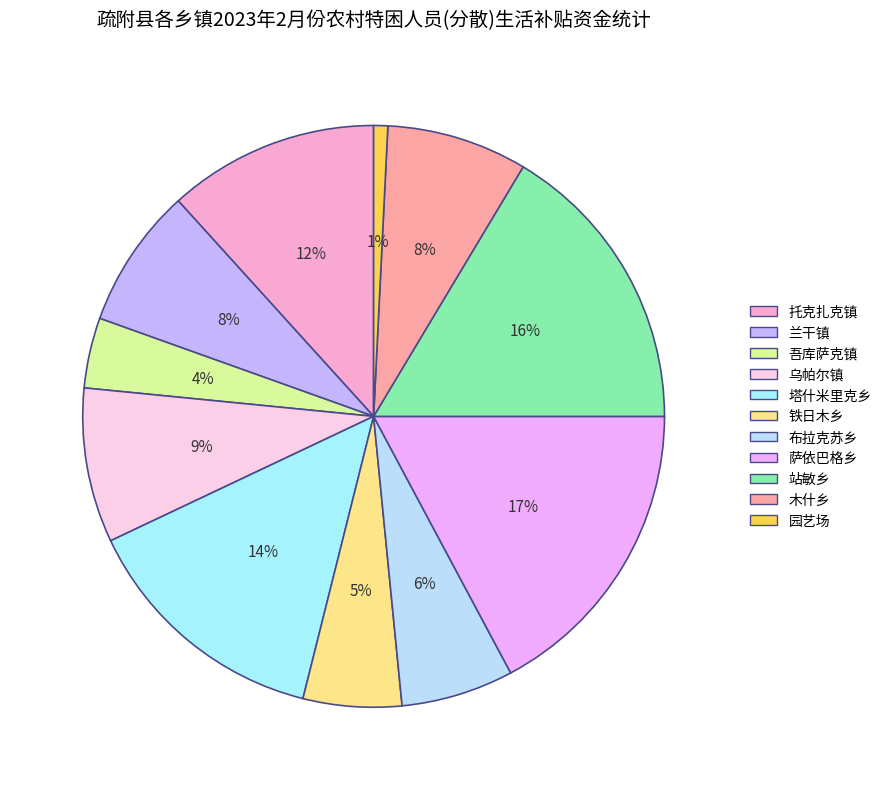

To the nearest percent, what is the difference between the largest and smallest slice percentages?

16%